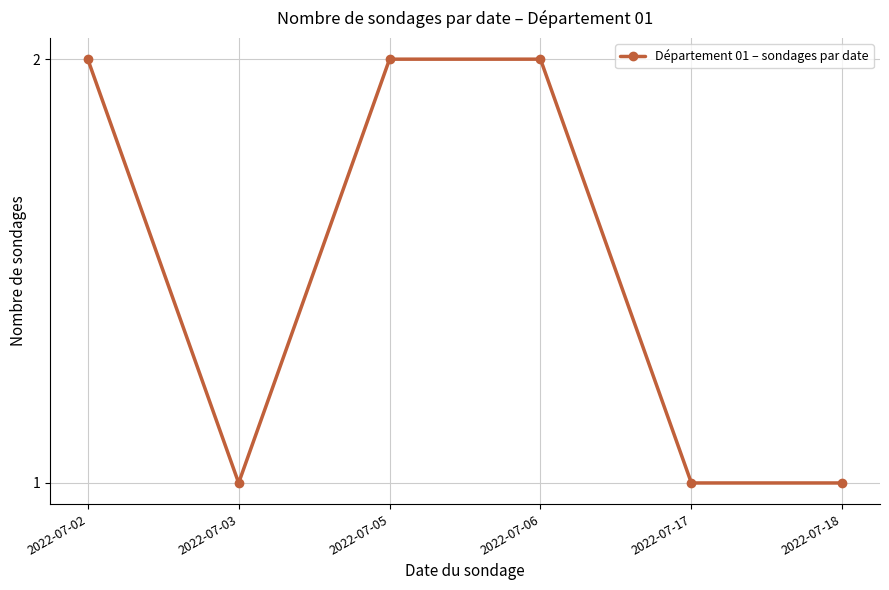

What is the change in value from 2022-07-06 to 2022-07-18?

-1